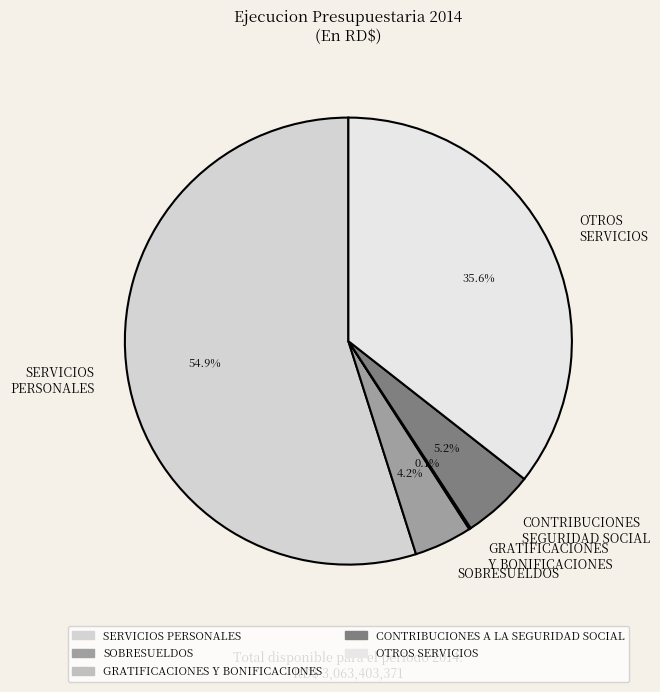

Is it true that SOBRESUELDOS is 4% of the pie?

True